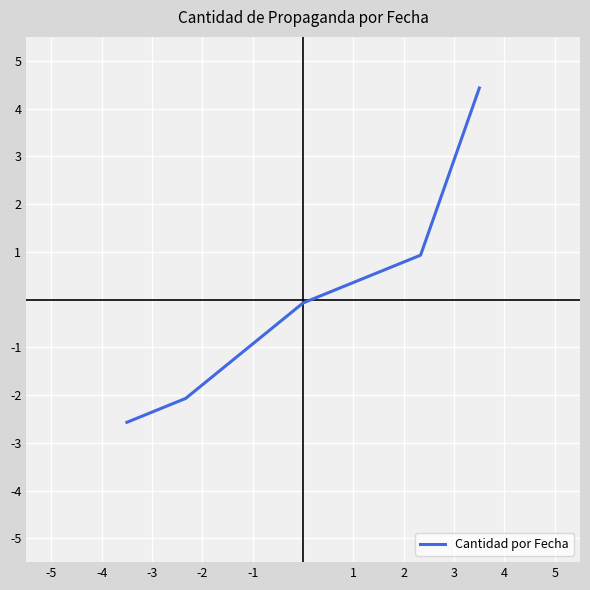

True or false: there are more than 0 points higher than both neighbors.

False